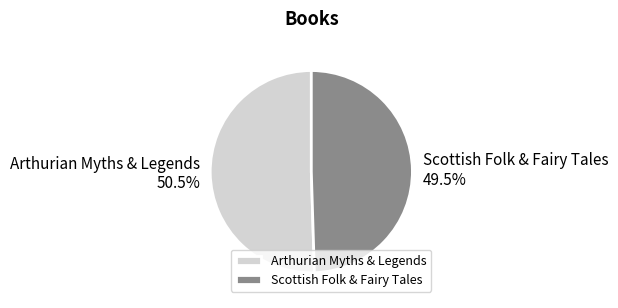

What is the largest slice in the pie chart?

Arthurian Myths & Legends